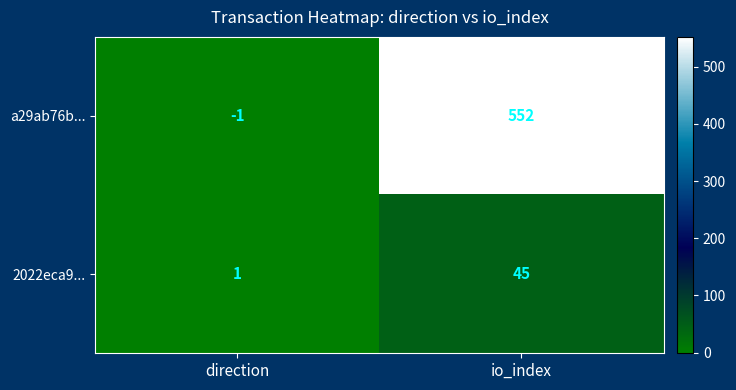

At how many categories does at least one series exceed 537?

1